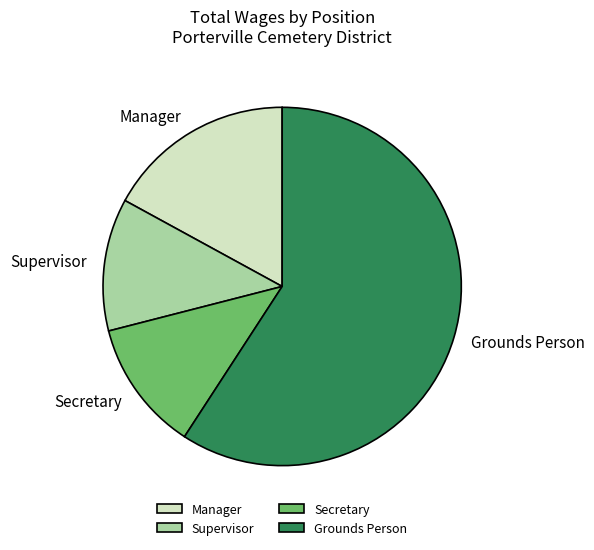

What is the largest slice in the pie chart?

Grounds Person